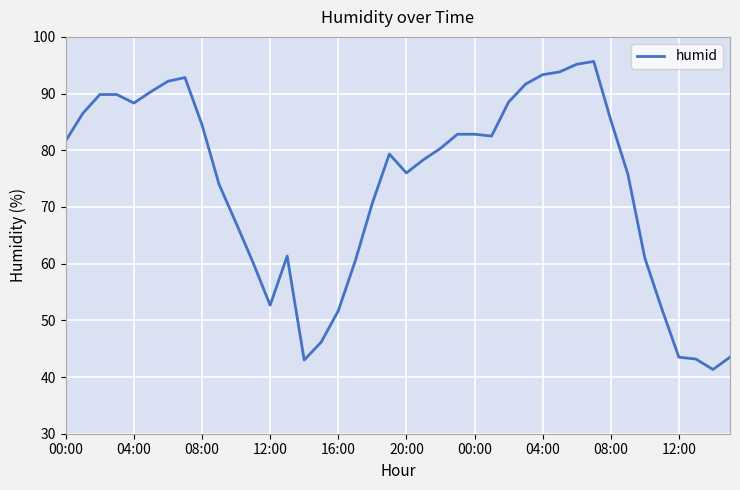

What is the greatest value displayed?

95.7